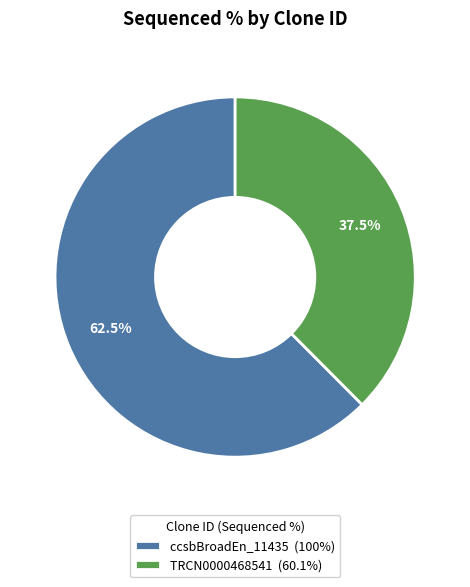

Which category has the biggest portion of the pie?

ccsbBroadEn_11435 (100%)